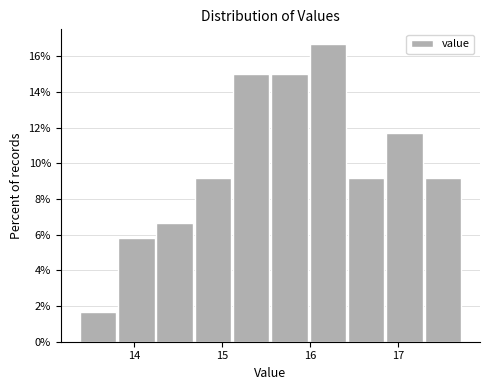

Over which range of the x-axis is the bar tallest?

16.0 to 16.4